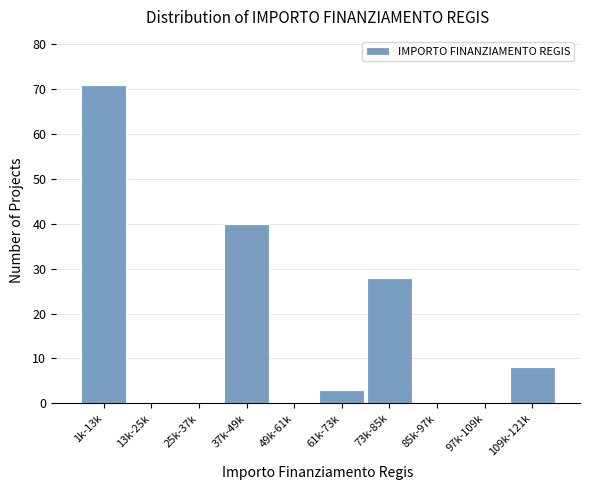

Reading left to right, what are all the values shown in this chart?

1k-13k=71	13k-25k=0	25k-37k=0	37k-49k=40	49k-61k=0	61k-73k=3	73k-85k=28	85k-97k=0	97k-109k=0	109k-121k=8